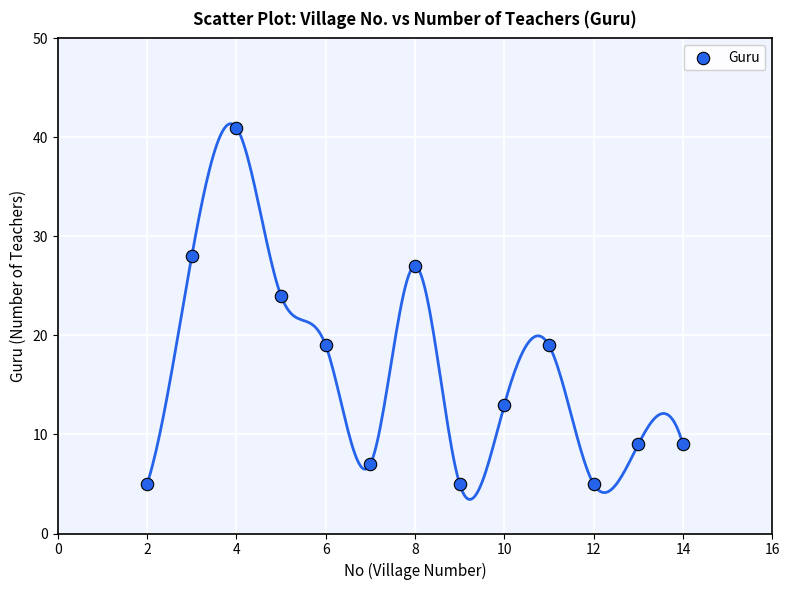

What is the range of X values (max minus min)?

12